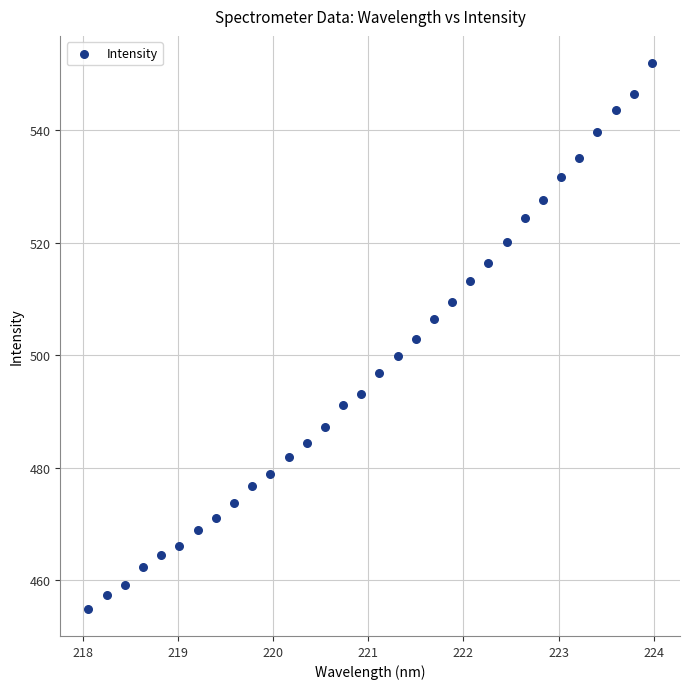

What is the range of Y values (max minus min)?

96.9